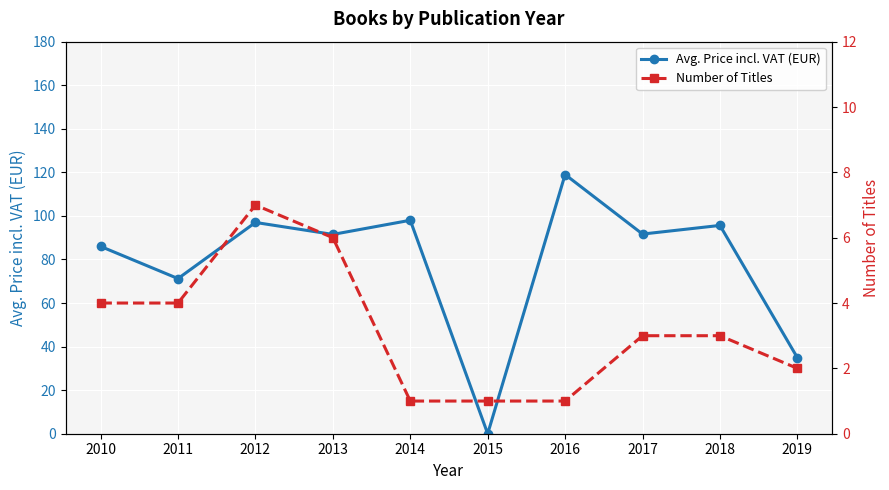

Which series ends up on top after the final intersection of Number of Titles and Avg. Price incl. VAT (EUR)?

Avg. Price incl. VAT (EUR)